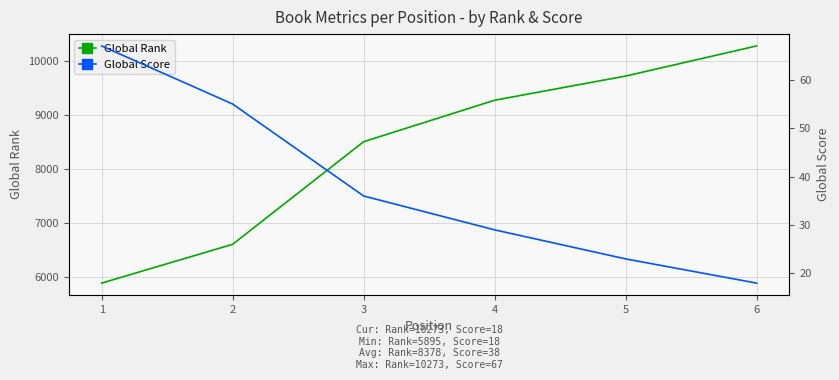

Which series has the largest total across all categories?

Global Rank